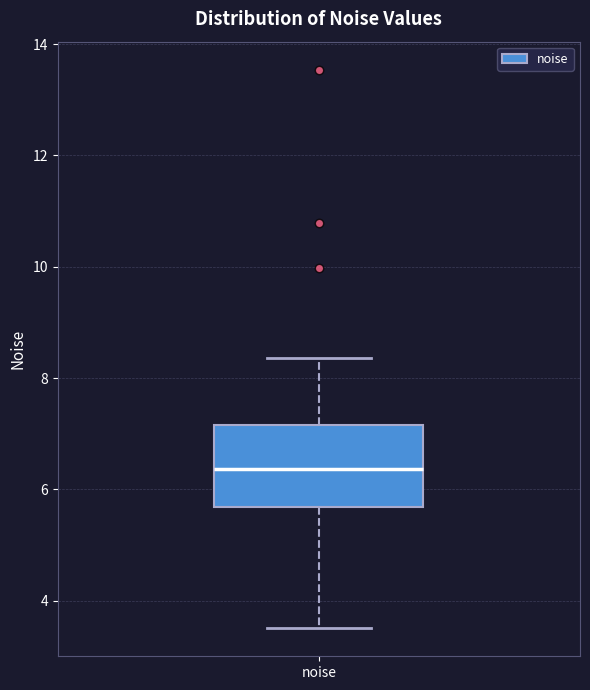

Read this box plot against the y-axis: the position of the median line, the range covered by the box, and the ends of both whiskers. The values are not printed on the chart, so give them approximately, as read against the axis.

median 6.4, box 5.6 to 7.2, whiskers 3.6 to 8.4